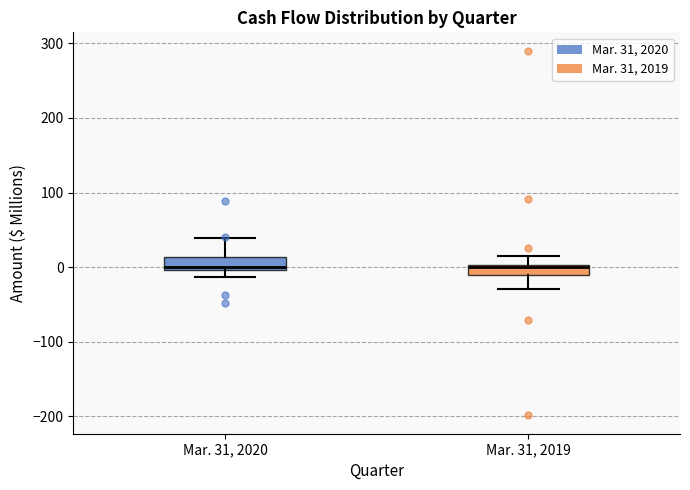

Where is the upper edge of the box for Mar. 31, 2020 on the y-axis? The values are not printed on the chart, so give them approximately, as read against the axis.

10